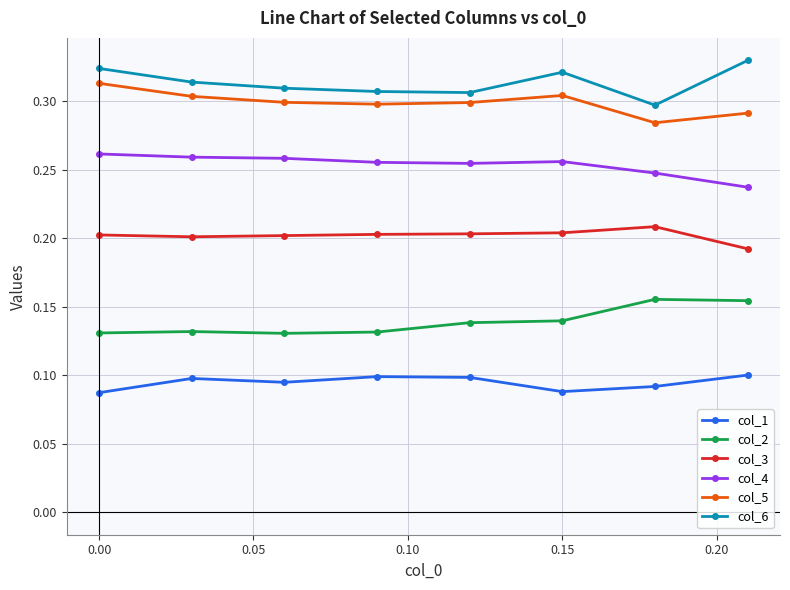

True or false: col_6 has more than 2 points higher than both neighbors.

False